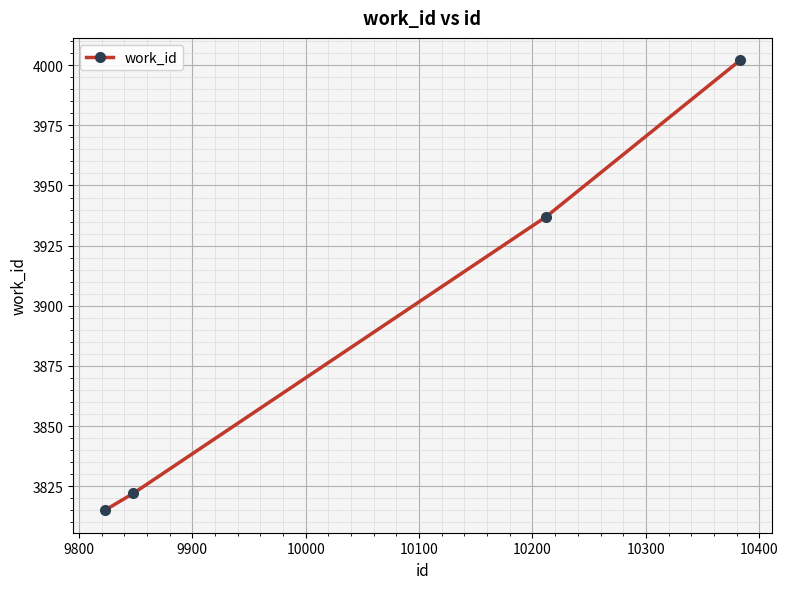

What is the average value?

3894